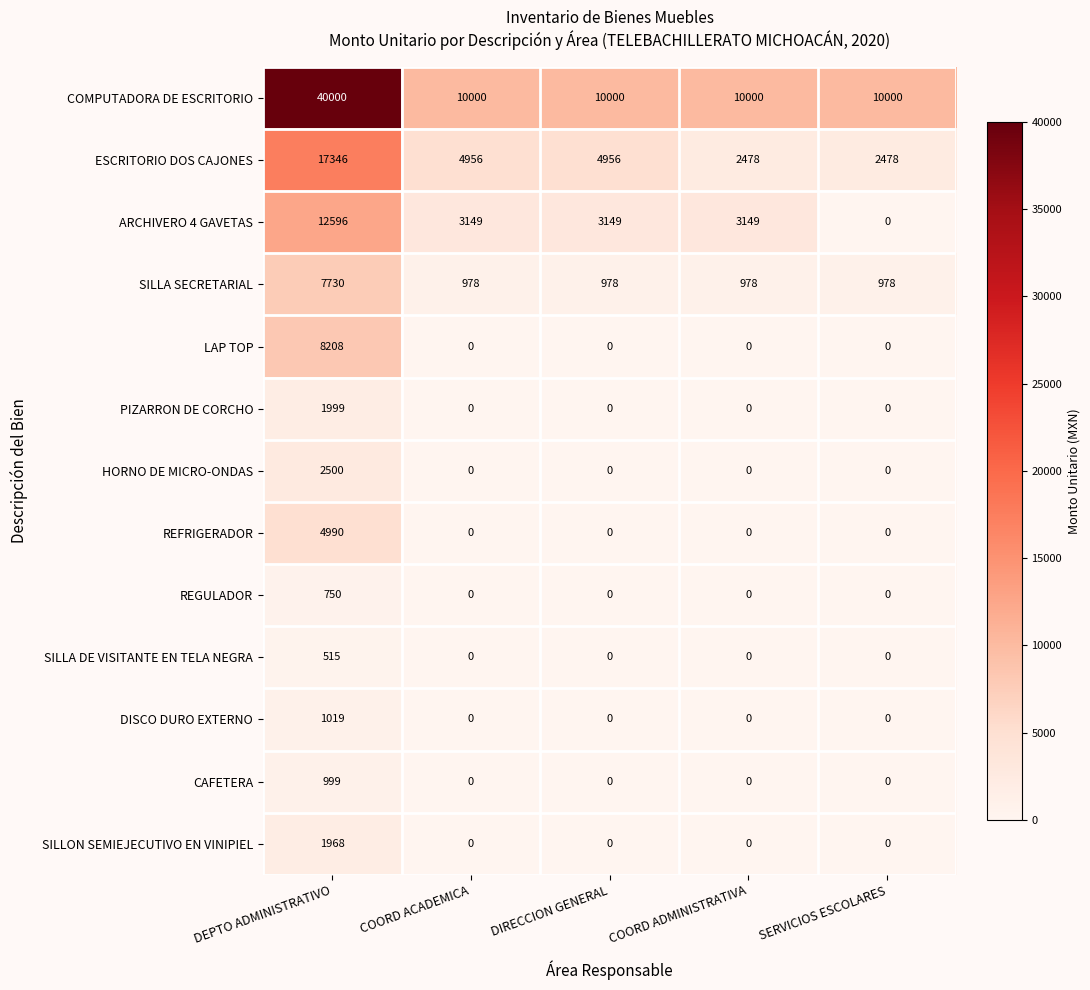

List the series in order of their peak value, lowest first.

SILLA DE VISITANTE EN TELA NEGRA, REGULADOR, CAFETERA, DISCO DURO EXTERNO, SILLON SEMIEJECUTIVO EN VINIPIEL, PIZARRON DE CORCHO, HORNO DE MICRO-ONDAS, REFRIGERADOR, SILLA SECRETARIAL, LAP TOP, ARCHIVERO 4 GAVETAS, ESCRITORIO DOS CAJONES, COMPUTADORA DE ESCRITORIO